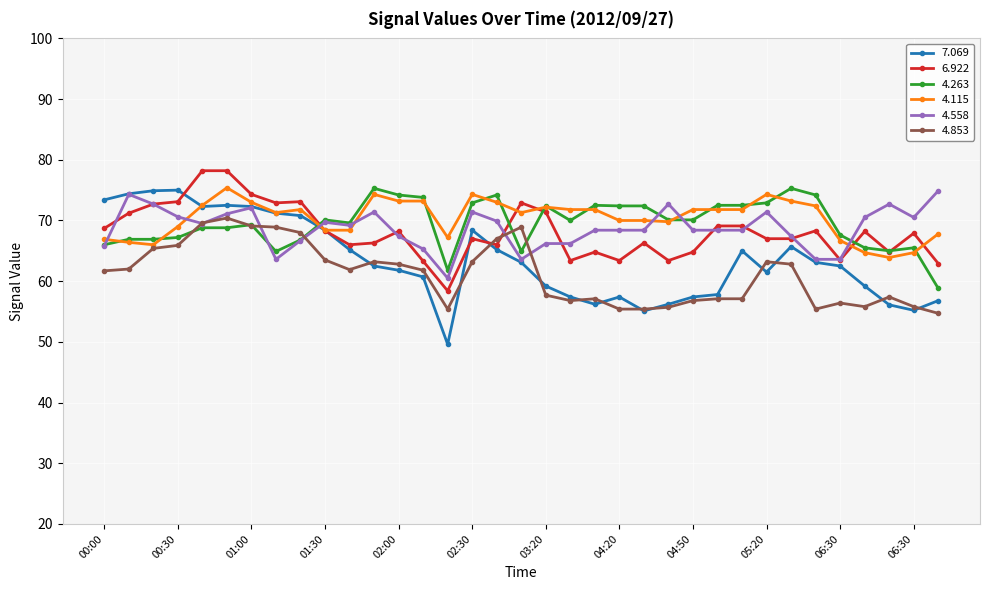

What is the value of the 4.558 point at the 23rd from the left?

68.4